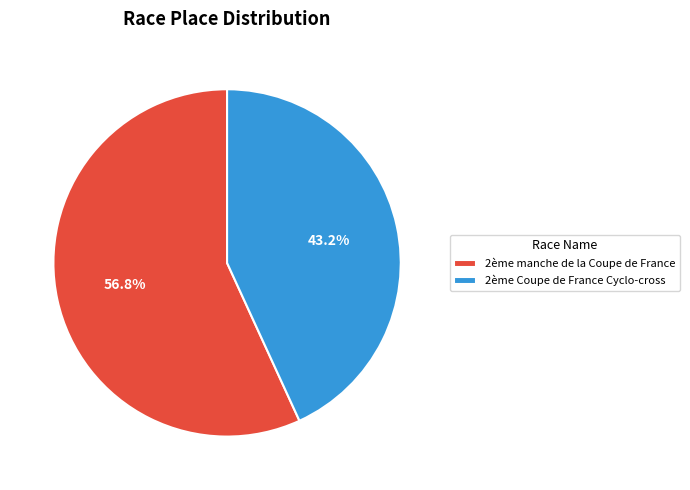

What percentage is NOT represented by 2ème Coupe de France Cyclo-cross?

56.8%